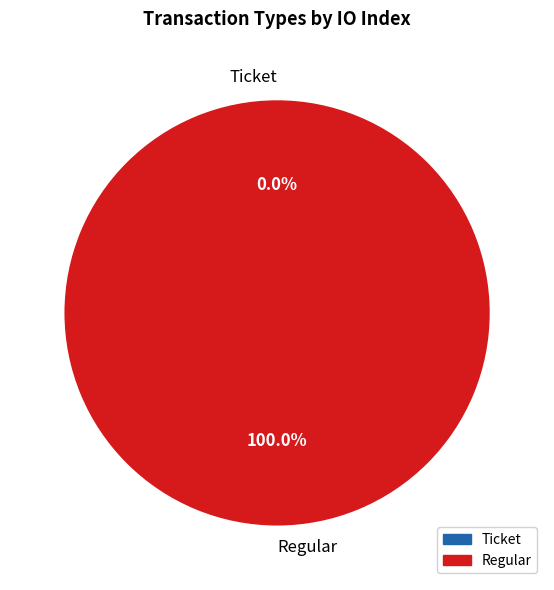

Which slice represents more than half of the pie?

Regular